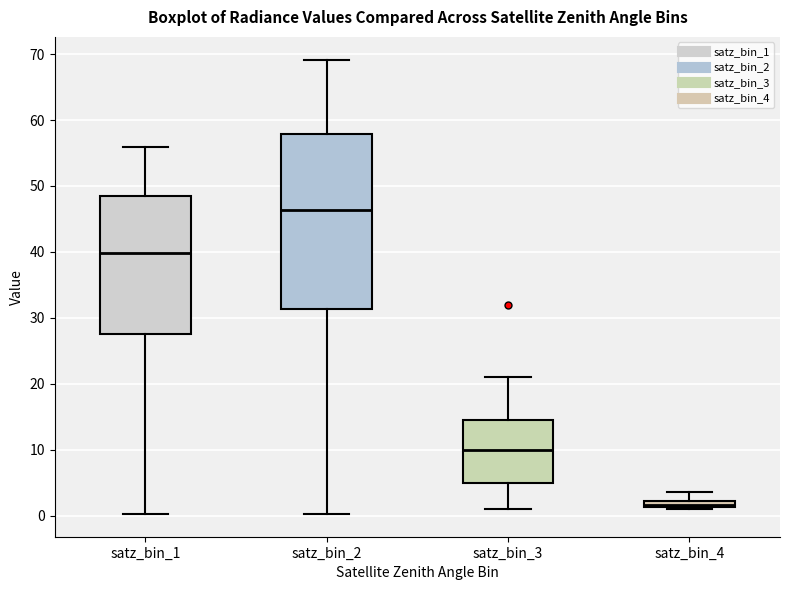

Which box's median line is the highest?

satz_bin_2